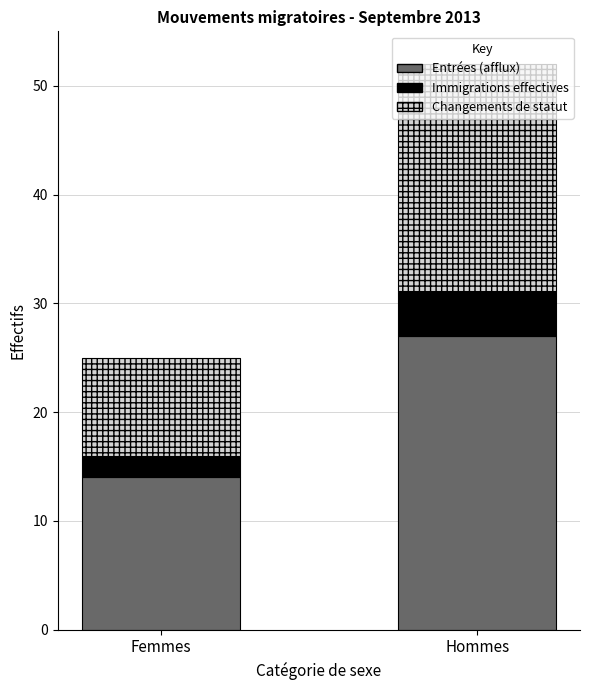

The Entrées (afflux) series shows 27 at Hommes. True or false?

True